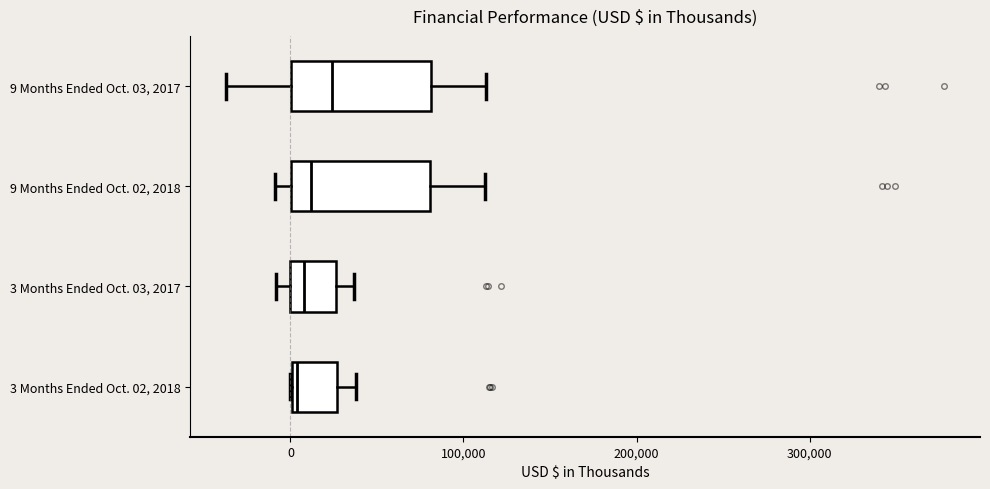

Reading bottom to top, transcribe this box plot: for each box, give where its median line is, the range the box spans, and where its two whiskers end, as read against the x-axis. The values are not printed on the chart, so give them approximately, as read against the axis.

3 Months Ended Oct. 02, 2018: median 0, box 0 to 30000, whiskers 0 to 40000
3 Months Ended Oct. 03, 2017: median 10000, box 0 to 30000, whiskers -10000 to 40000
9 Months Ended Oct. 02, 2018: median 10000, box 0 to 80000, whiskers -10000 to 110000
9 Months Ended Oct. 03, 2017: median 20000, box 0 to 80000, whiskers -40000 to 110000